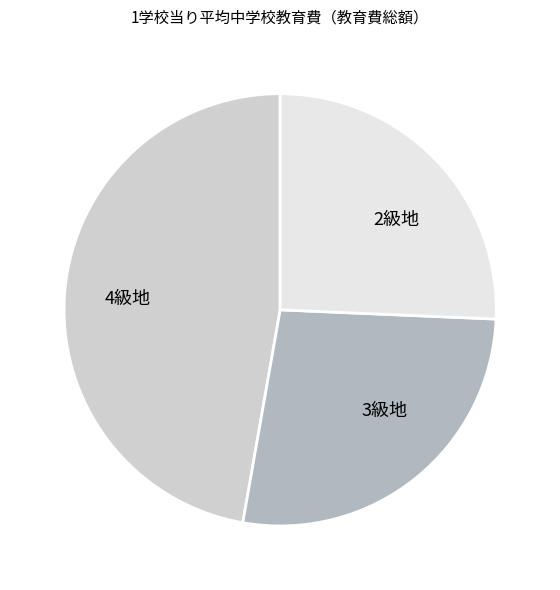

What is the smallest slice in the pie chart?

2級地